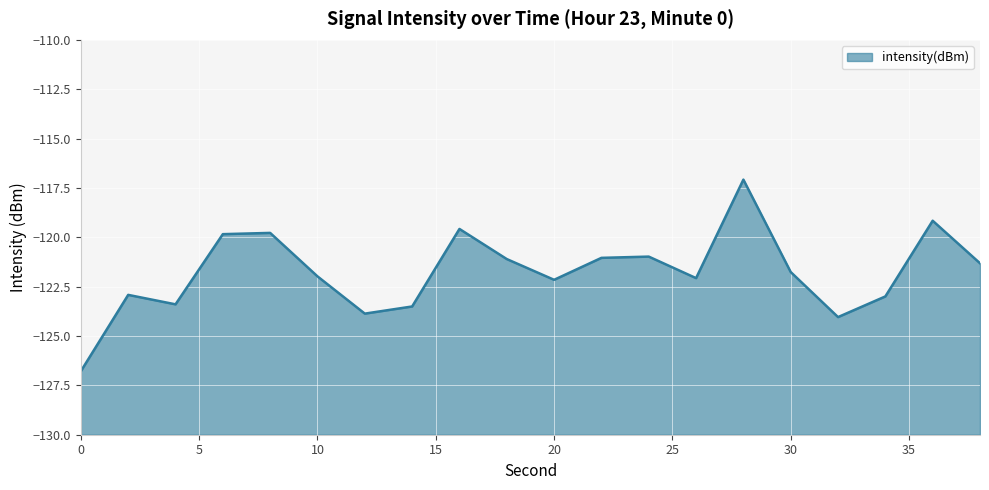

What is the change in value from 6 to 14?

-3.7